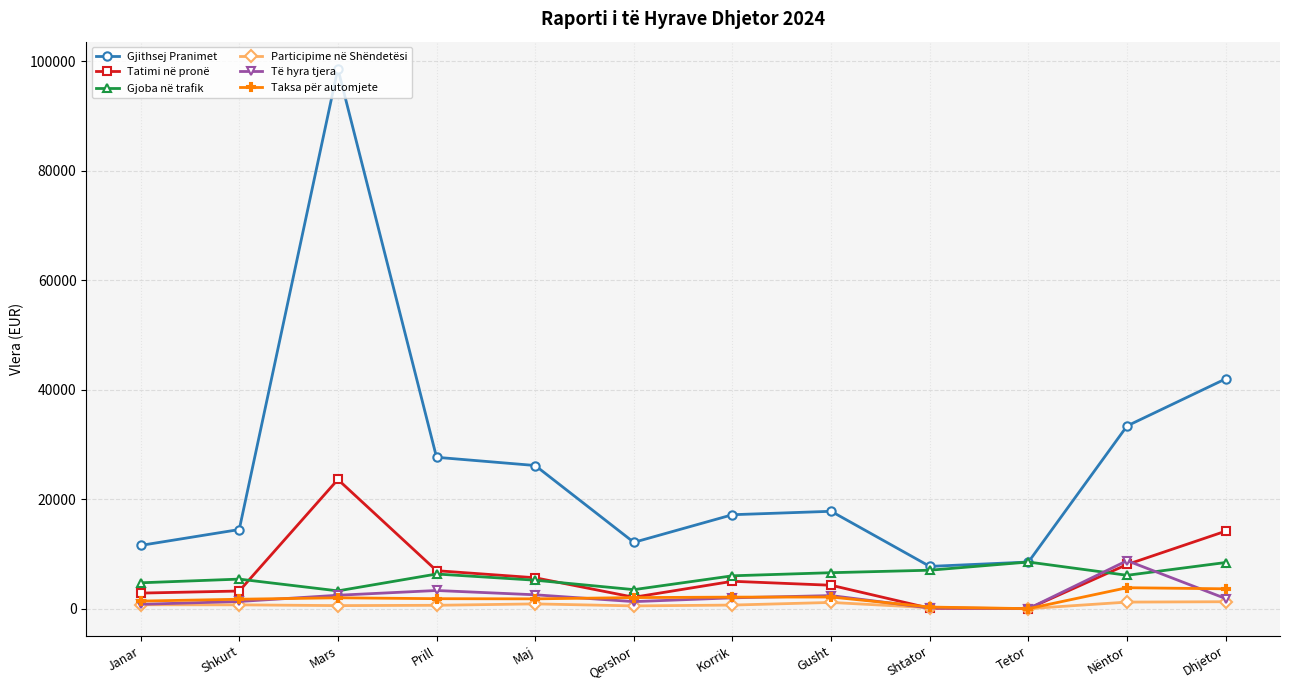

What position from the right is Mars?

10